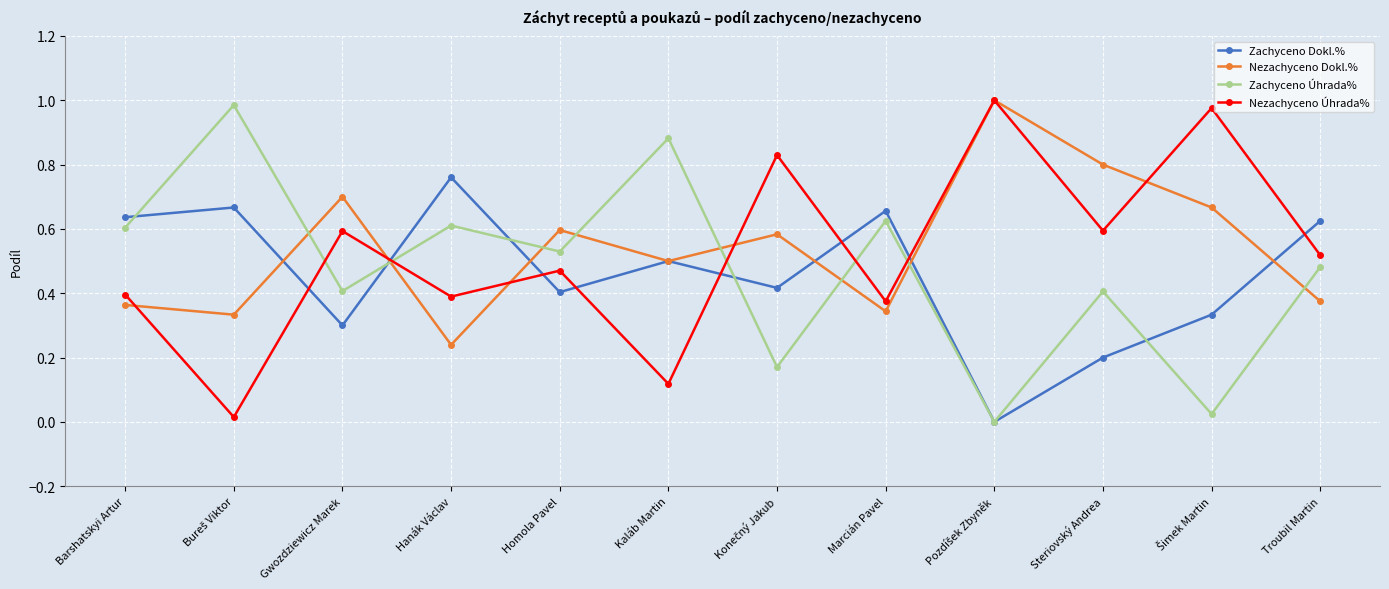

Does the chart display data point markers on the line(s)?

Yes